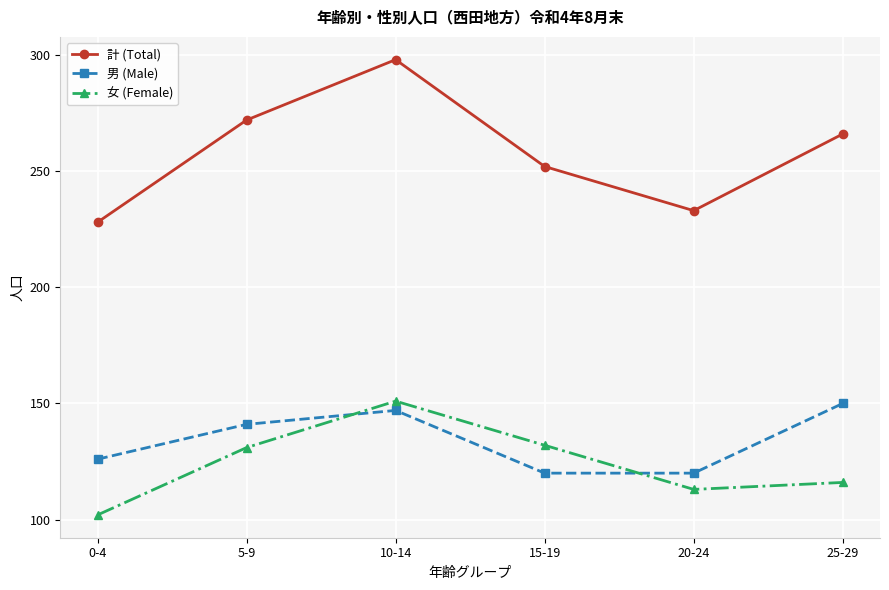

True or false: 計 (Total) has more than 1 interior local peaks.

False